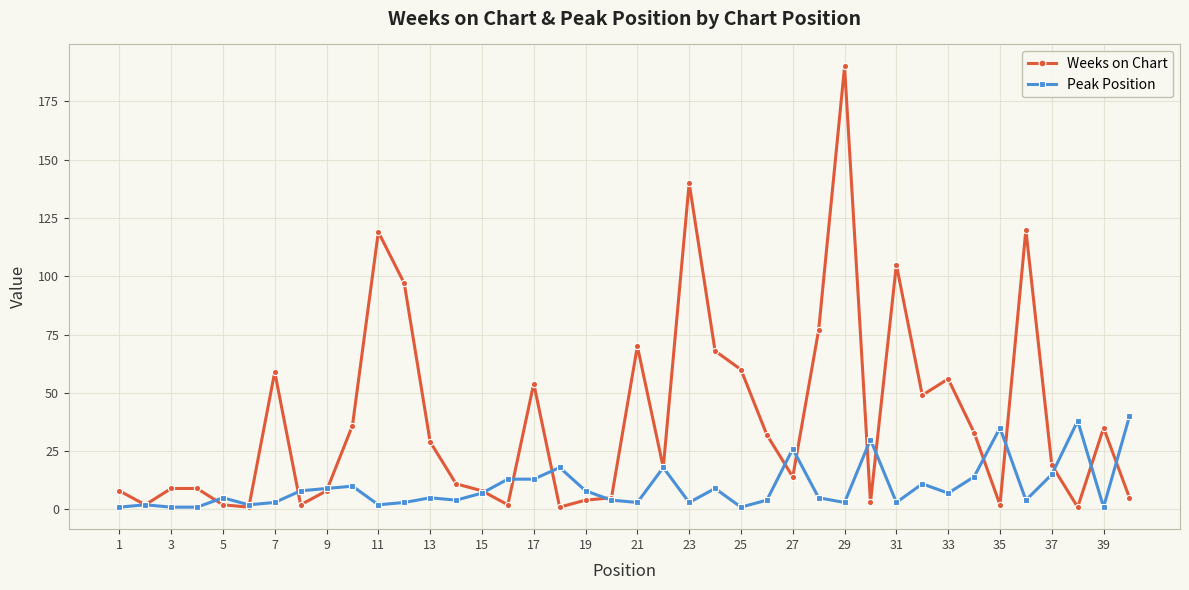

What is the maximum value shown in the chart?

190